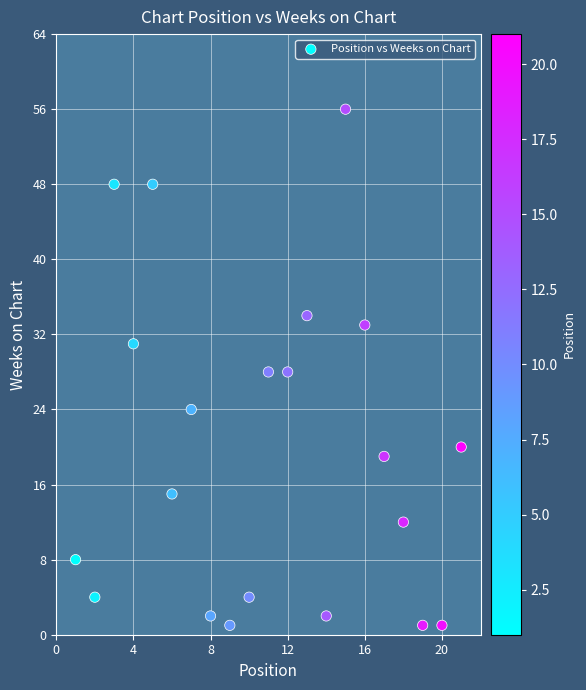

What is the range of Y values (max minus min)?

55